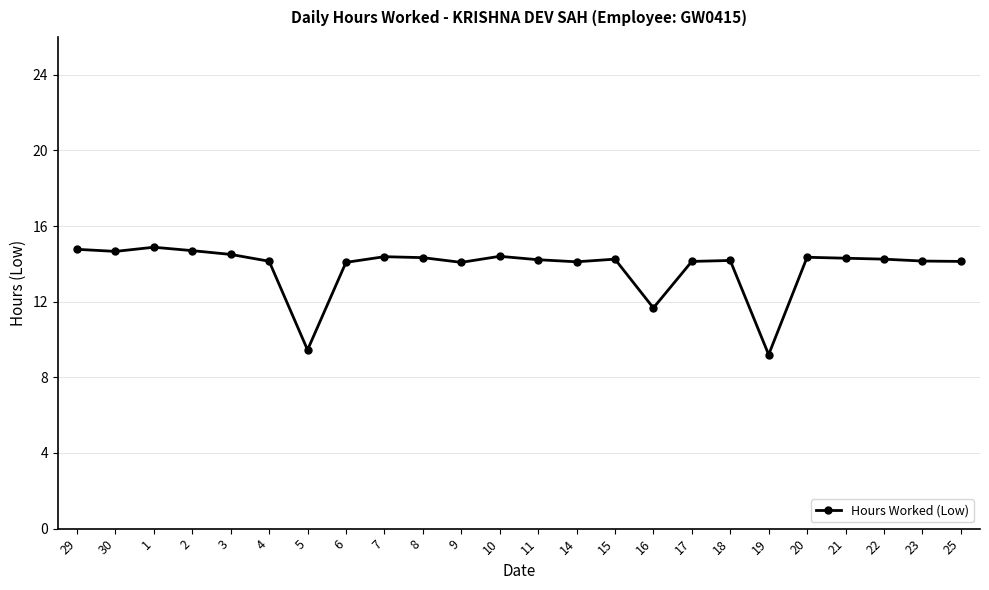

At which label is the value closest to 12?

16